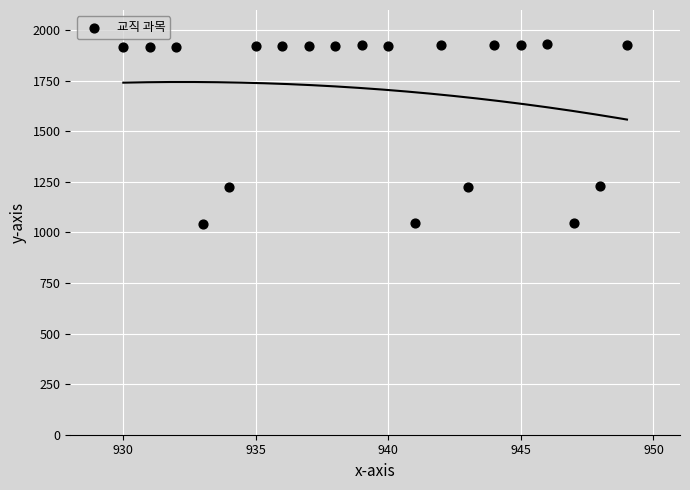

What is the range of Y values (max minus min)?

886